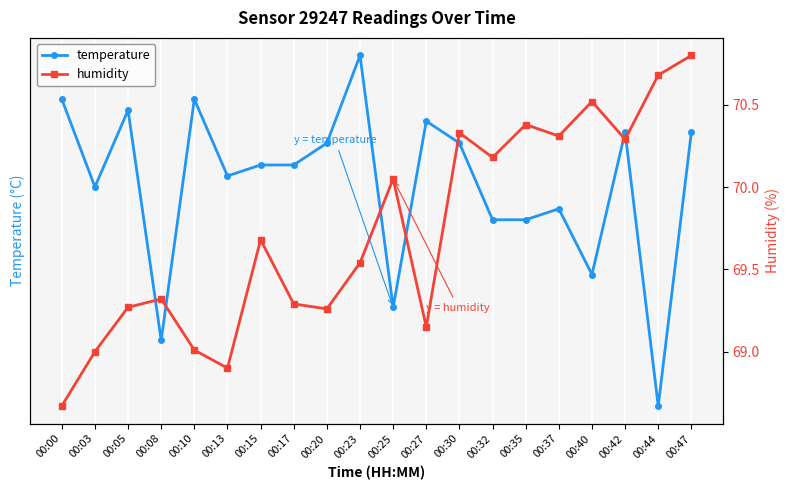

At which category does humidity reach its first local valley?

00:13